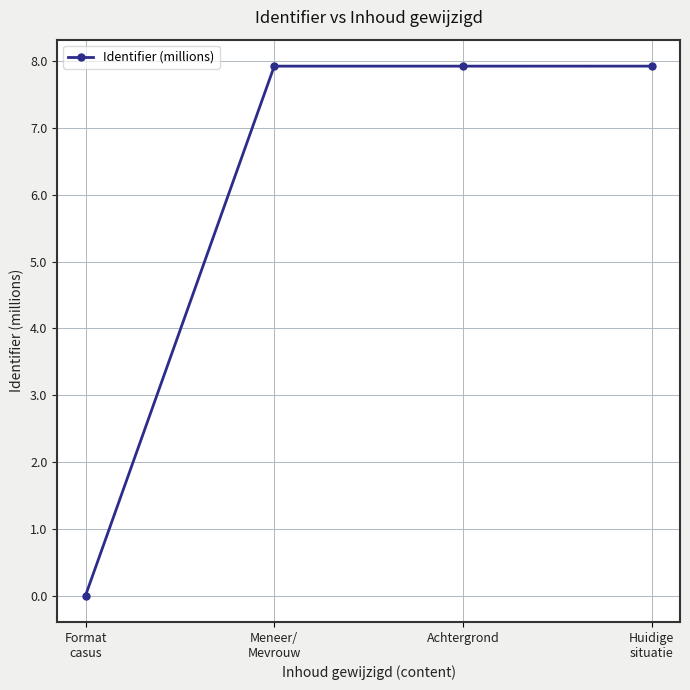

What is the change in value from Format
casus to Achtergrond?

+7.9